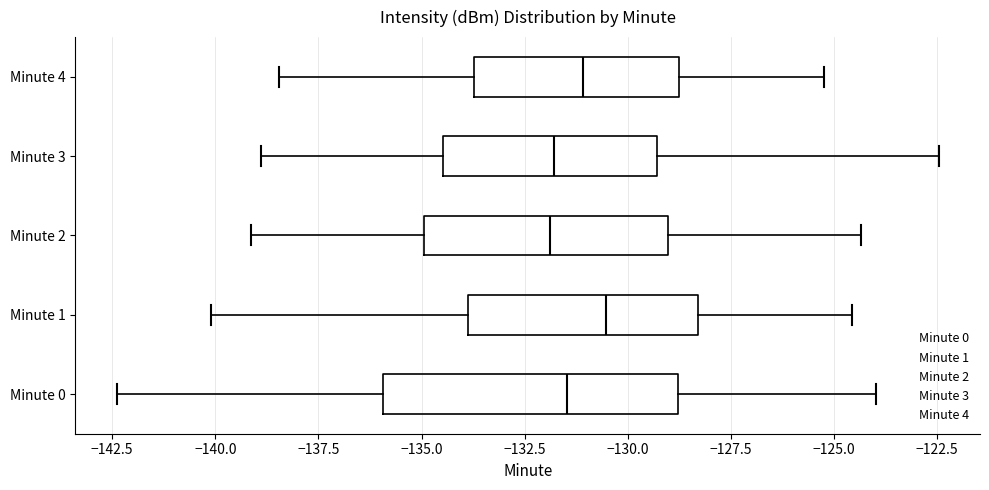

Where does the left whisker of the box for Minute 3 end on the x-axis? The values are not printed on the chart, so give them approximately, as read against the axis.

-139.0